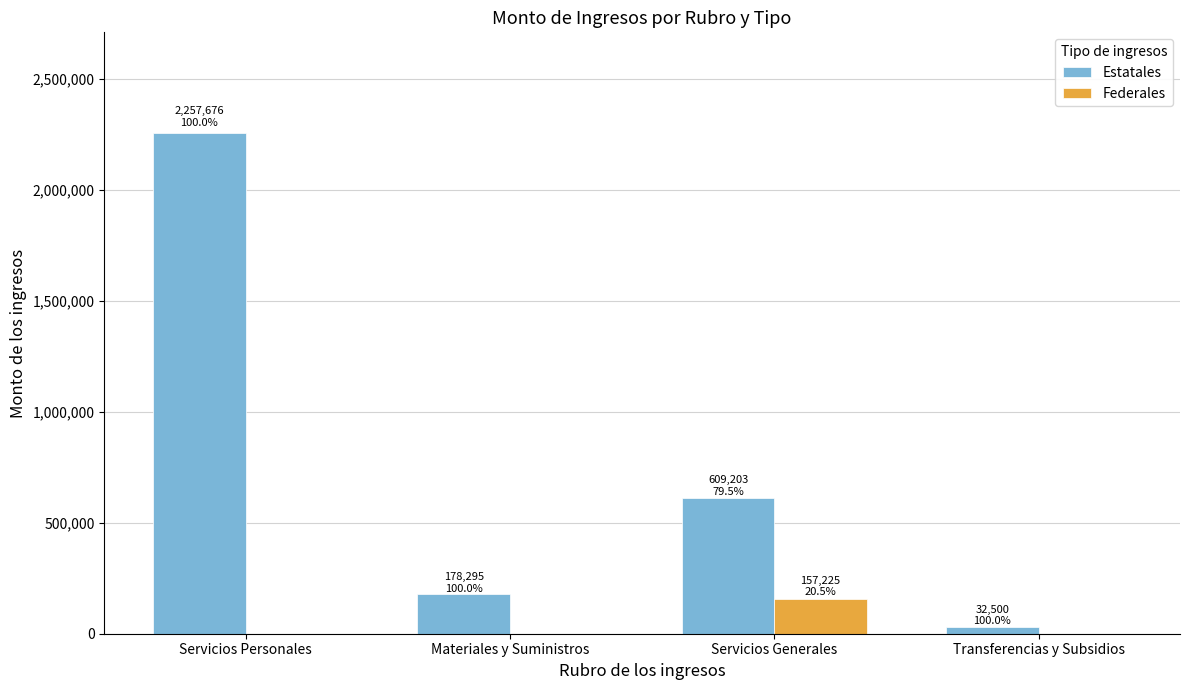

At which label is Estatales closest to 1145088?

Servicios Generales